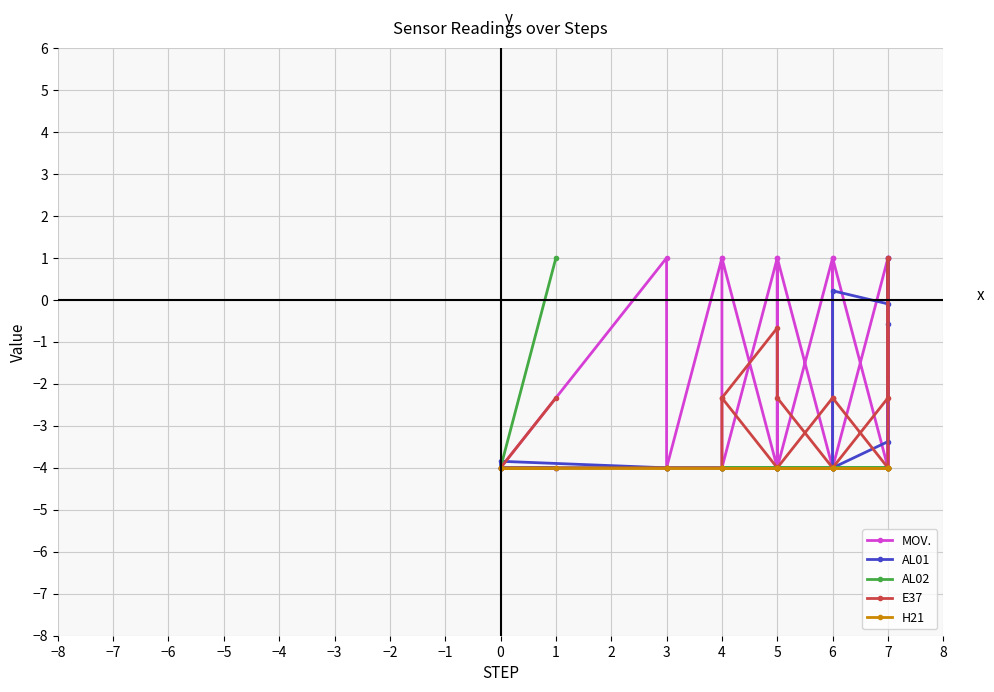

In E37, how many points are higher than both neighbors (excluding endpoints)?

3